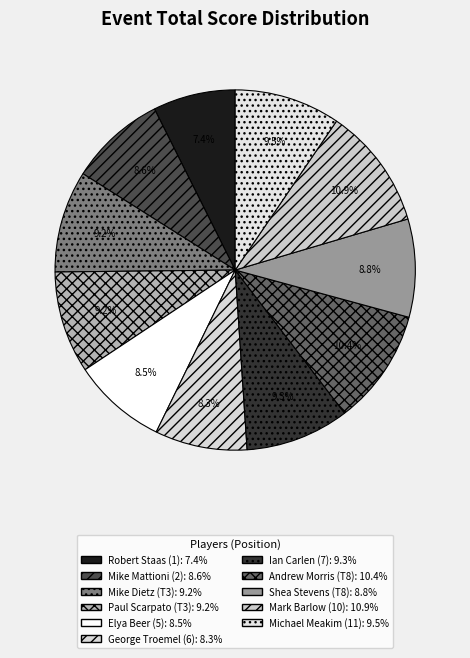

True or false: Andrew Morris (T8) accounts for 1% of the total.

False